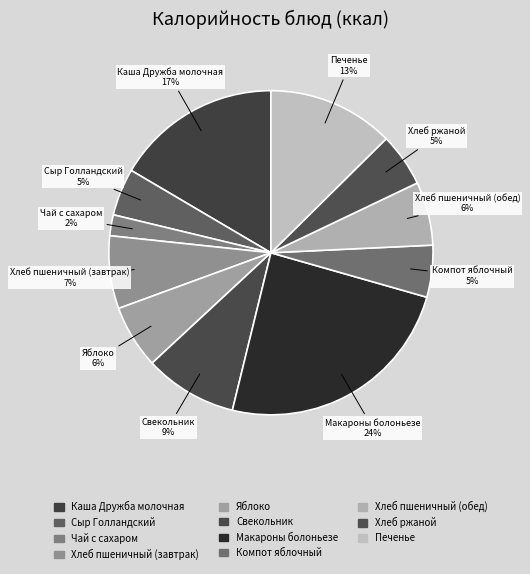

How many segments does this pie chart have?

11